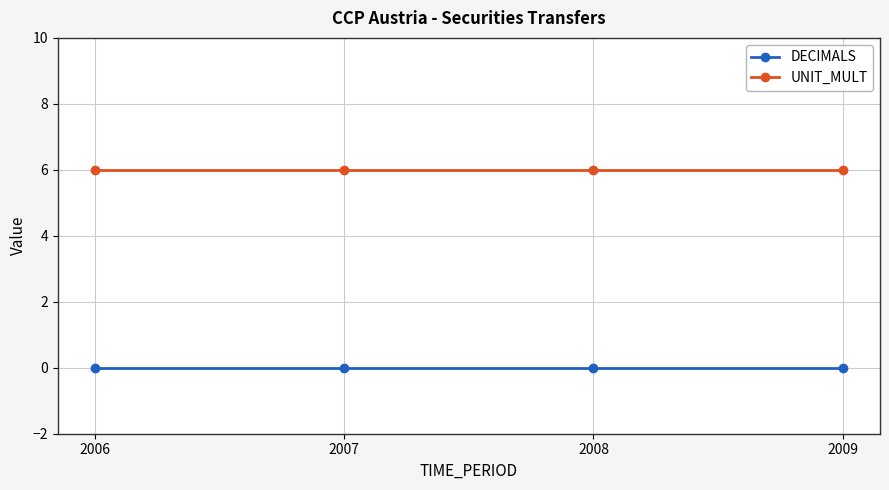

At how many categories does at least one series exceed 0?

4